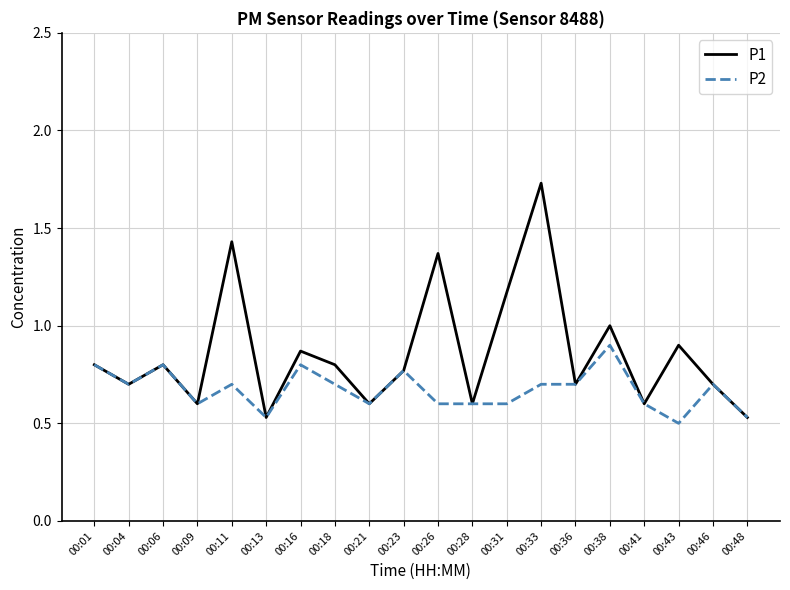

Which category has the lowest value across all series?

00:43